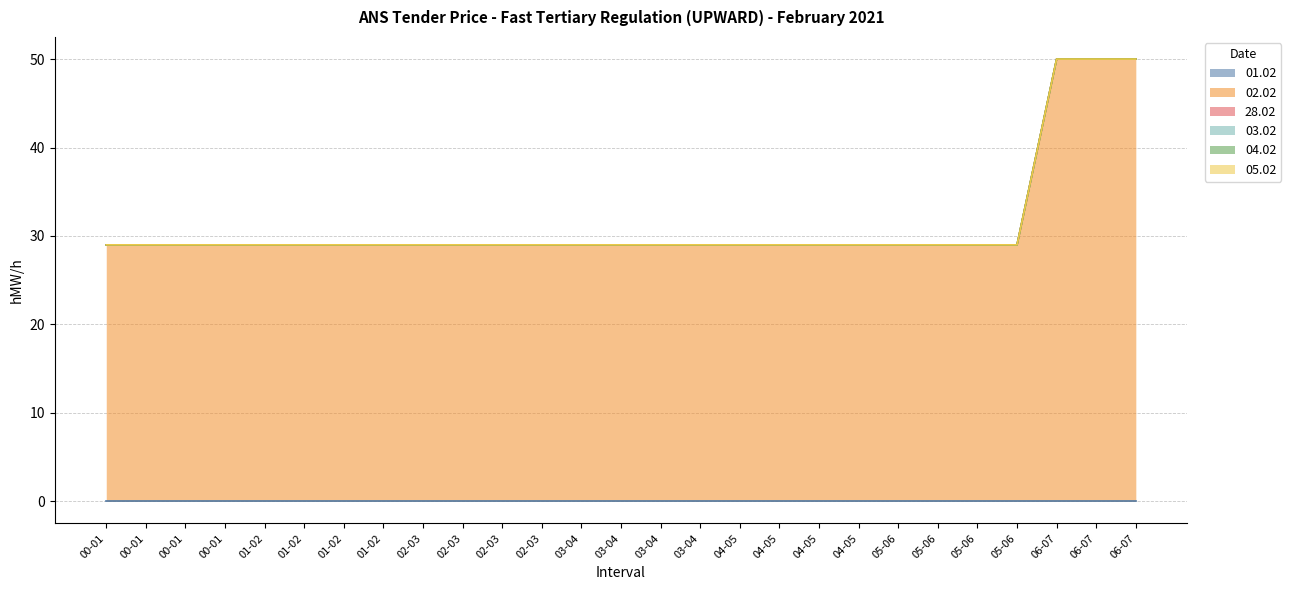

True or false: 01.02 has more than 1 points higher than both neighbors.

False